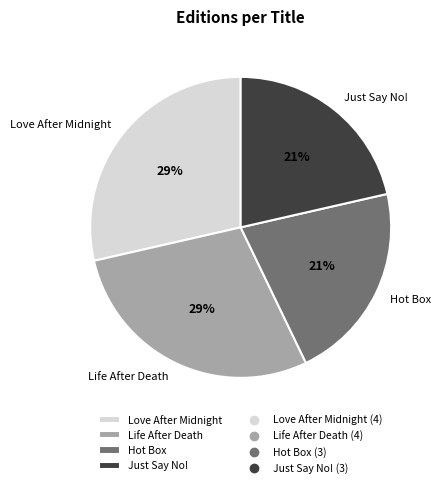

True or false: Love After Midnight accounts for 23% of the total.

False